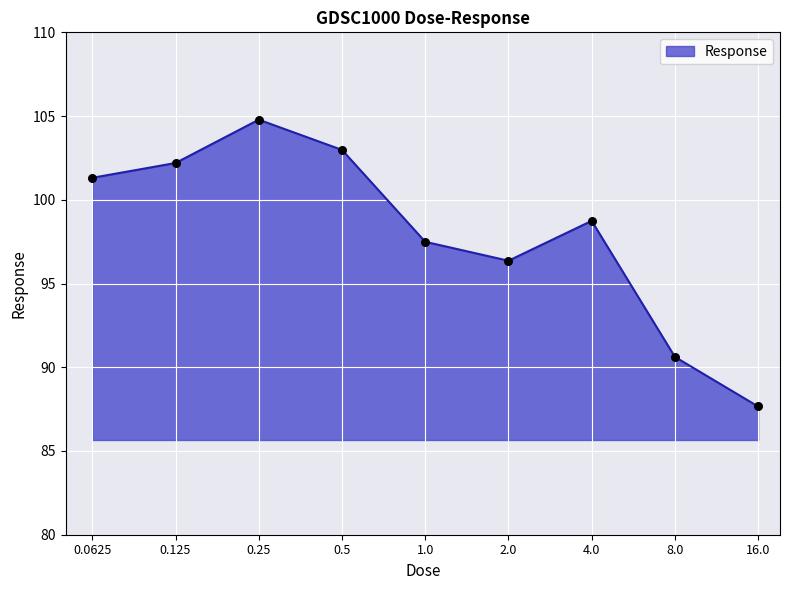

What is the maximum value shown in the chart?

104.8